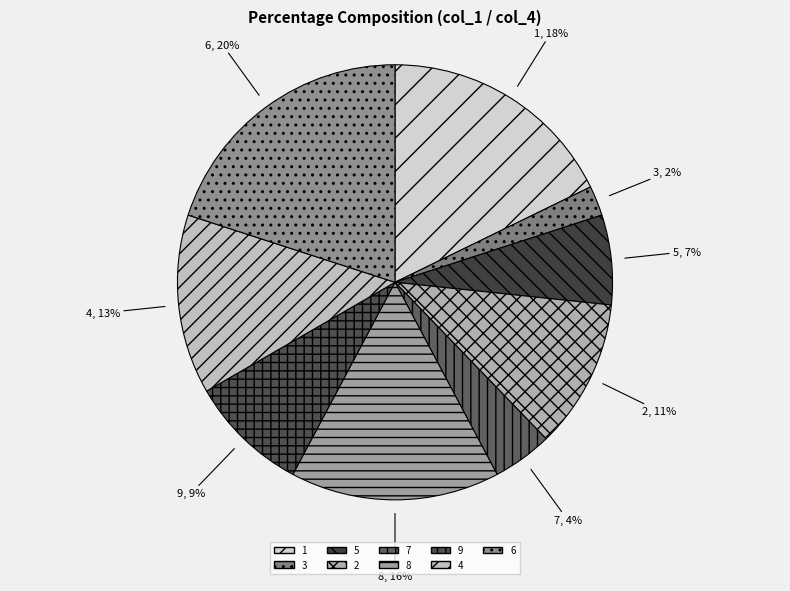

How many slices are in this pie chart?

9